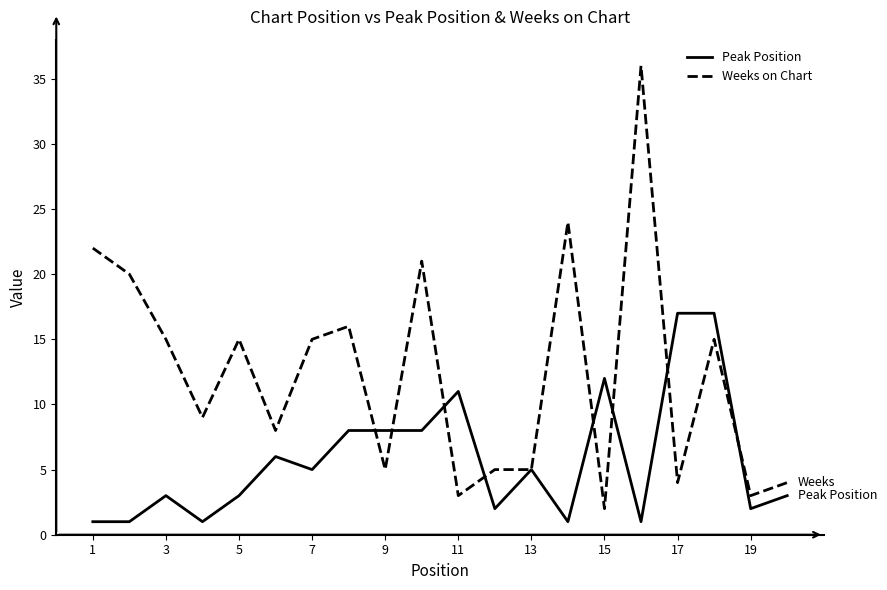

What is the difference between the second highest and second lowest values in the Peak Position series?

16